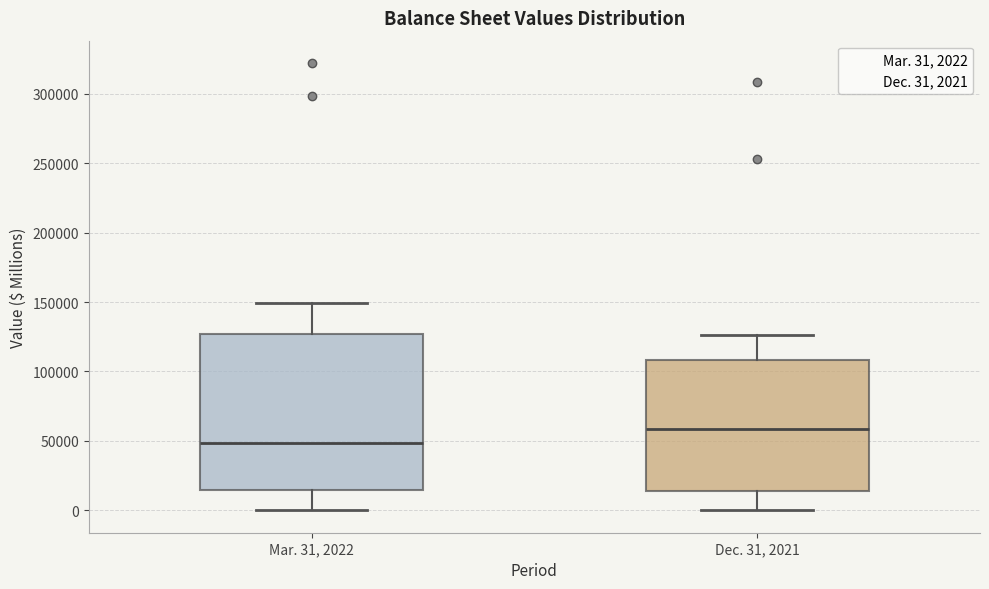

Which box is the tallest, from its lower edge to its upper edge?

Mar. 31, 2022